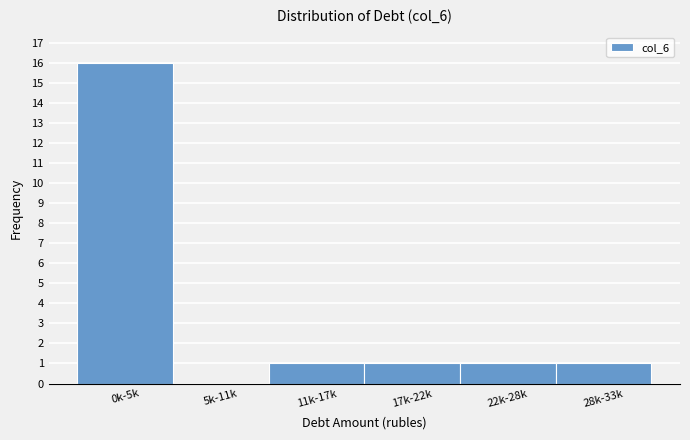

Reading left to right, what are all the values shown in this chart?

0k-5k=16	5k-11k=0	11k-17k=1	17k-22k=1	22k-28k=1	28k-33k=1